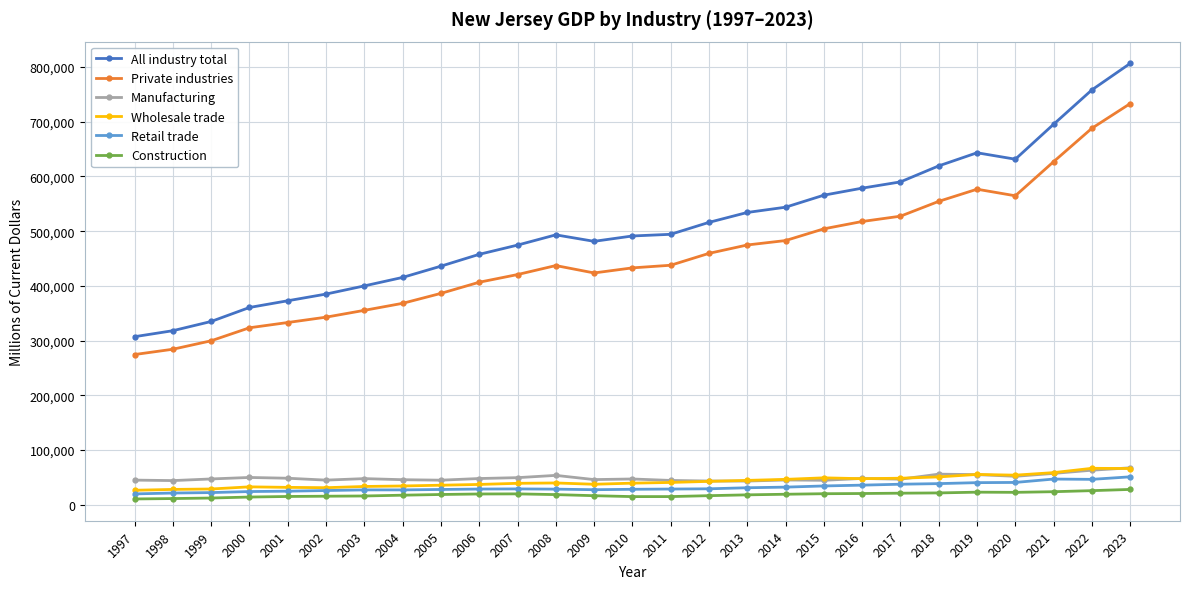

Which series has the largest range (max minus min)?

All industry total